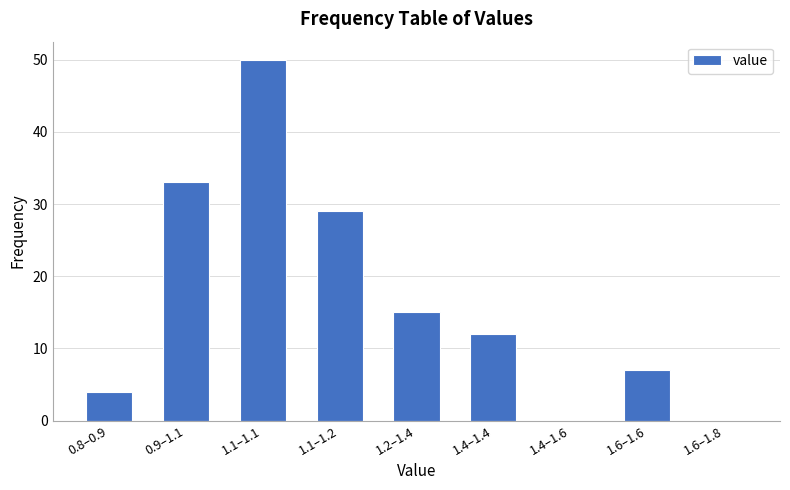

Reading left to right, extract all data points from this chart.

0.8–0.9=4	0.9–1.1=33	1.1–1.1=50	1.1–1.2=29	1.2–1.4=15	1.4–1.4=12	1.4–1.6=0	1.6–1.6=7	1.6–1.8=0